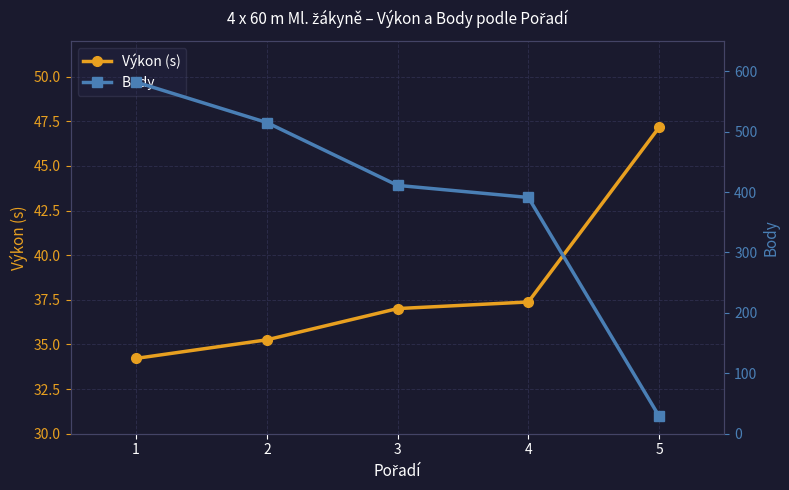

What is the total value across all series at 5?

76.2